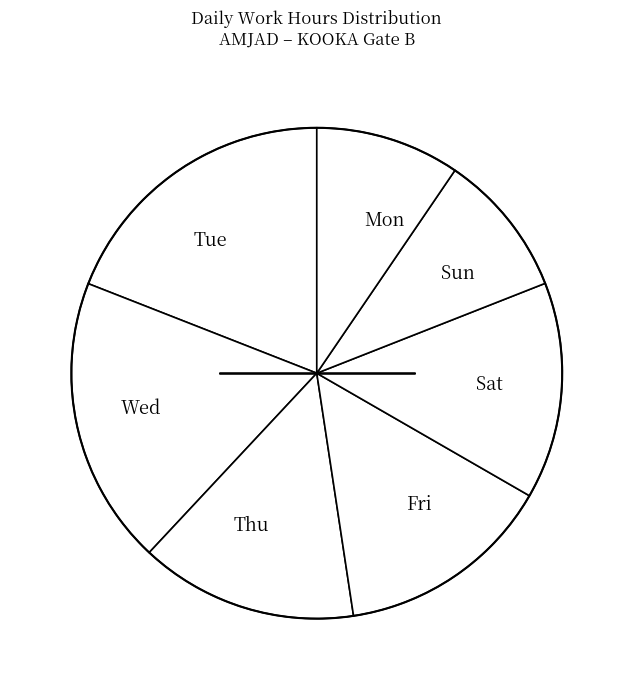

Is it true that Fri is 6% of the pie?

False